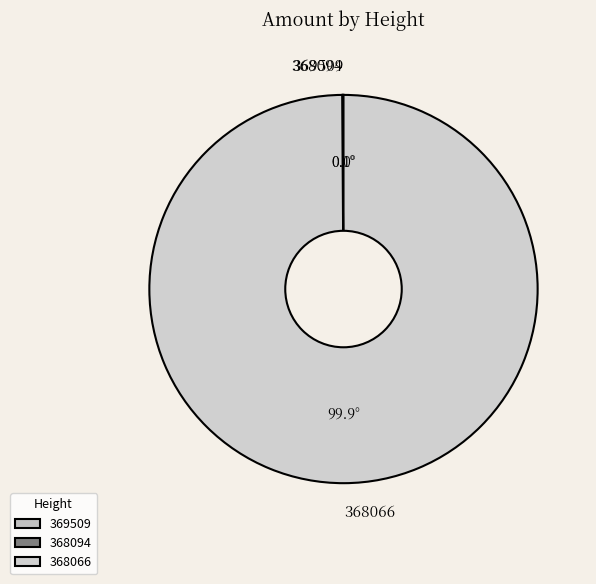

Which slice is the largest?

368066